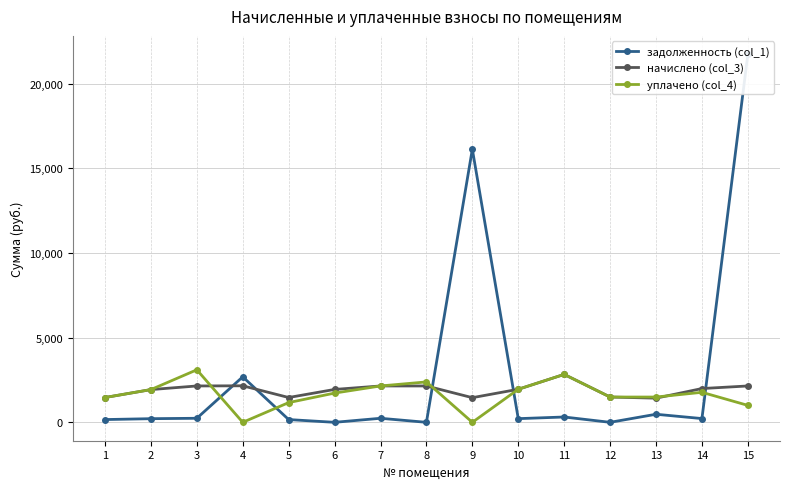

Does the chart display data point markers on the line(s)?

Yes